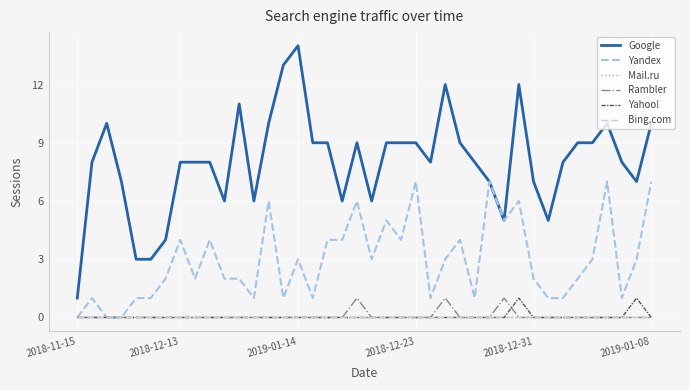

Does the chart display data point markers on the line(s)?

No